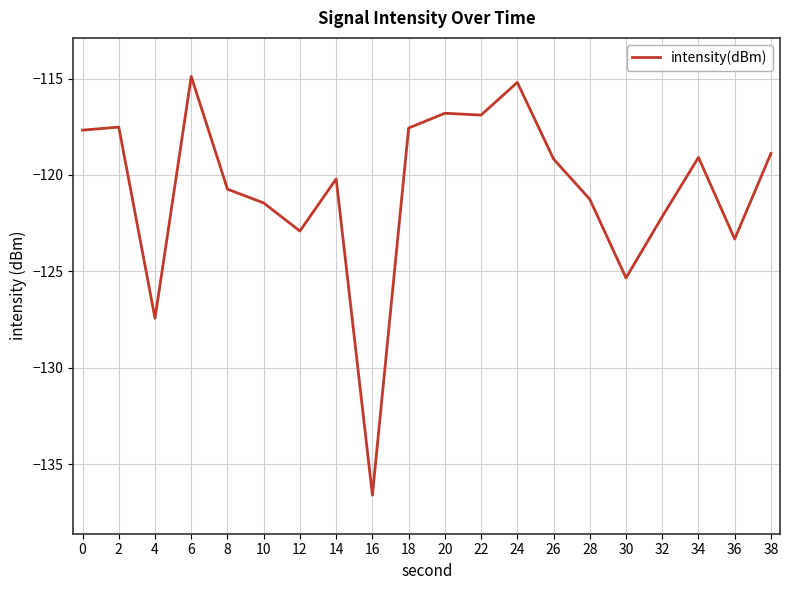

What is the minimum value shown in the chart?

-136.6